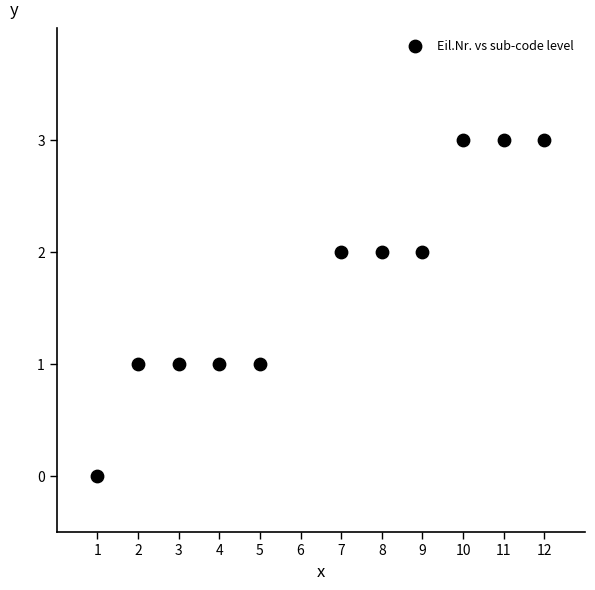

What is the range of X values (max minus min)?

11